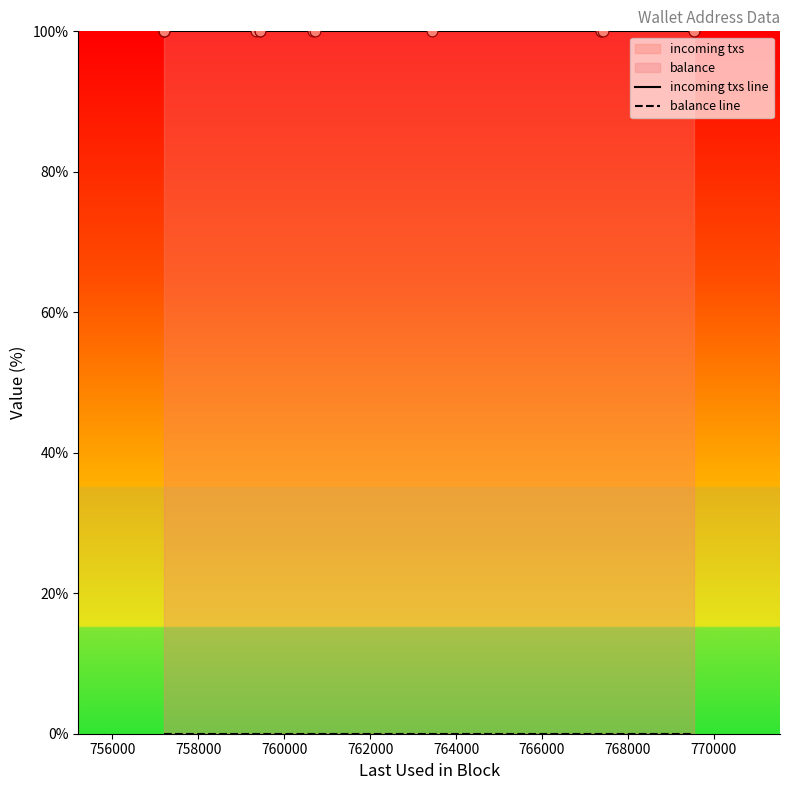

Which series has the largest total across all categories?

incoming txs line